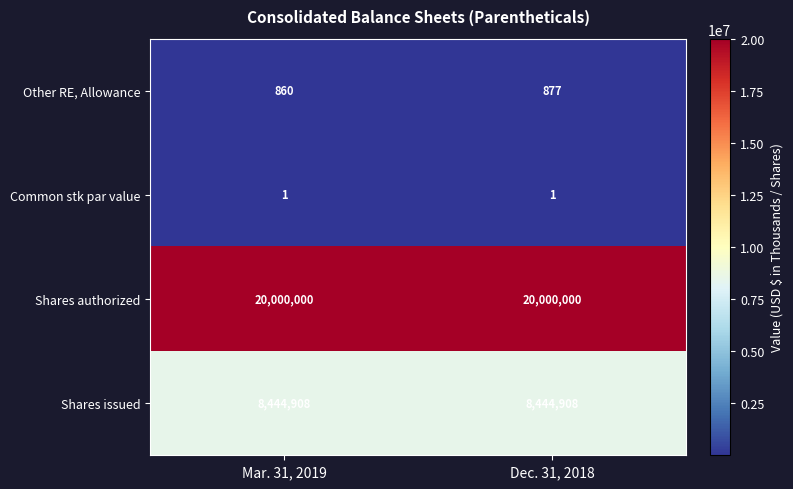

Reading left to right, what are all the values shown in this chart?

Other RE, Allowance: Mar. 31, 2019=860	Dec. 31, 2018=877
Common stk par value: Mar. 31, 2019=1	Dec. 31, 2018=1
Shares authorized: Mar. 31, 2019=20000000	Dec. 31, 2018=20000000
Shares issued: Mar. 31, 2019=8444908	Dec. 31, 2018=8444908